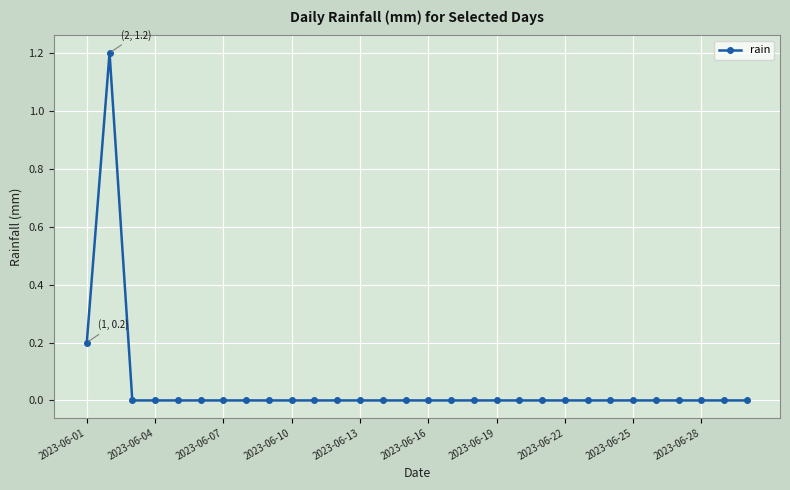

What is the sum of all values?

1.4